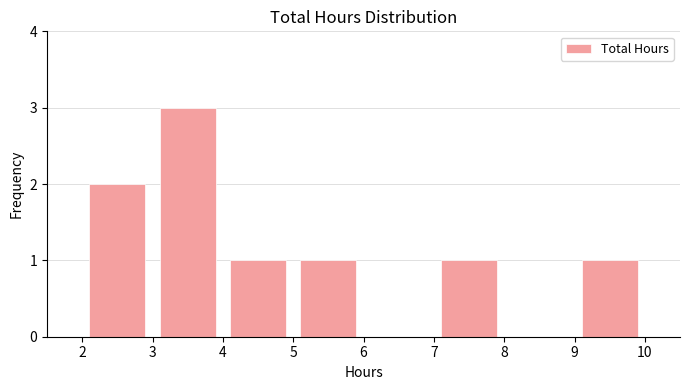

Reading left to right, transcribe this chart: for each bar, give the range it covers on the x-axis and its height. The values are not printed on the chart, so give them approximately, as read against the axis.

2 to 3: 2
3 to 4: 3
4 to 5: 1
5 to 6: 1
6 to 7: 0
7 to 8: 1
8 to 9: 0
9 to 10: 1